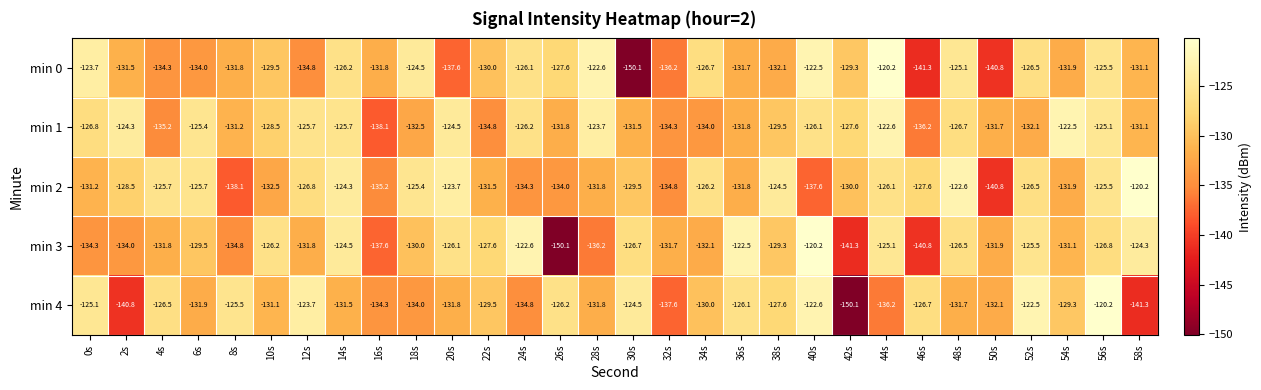

What is the difference between the min 1 values at 34s and 40s?

7.9